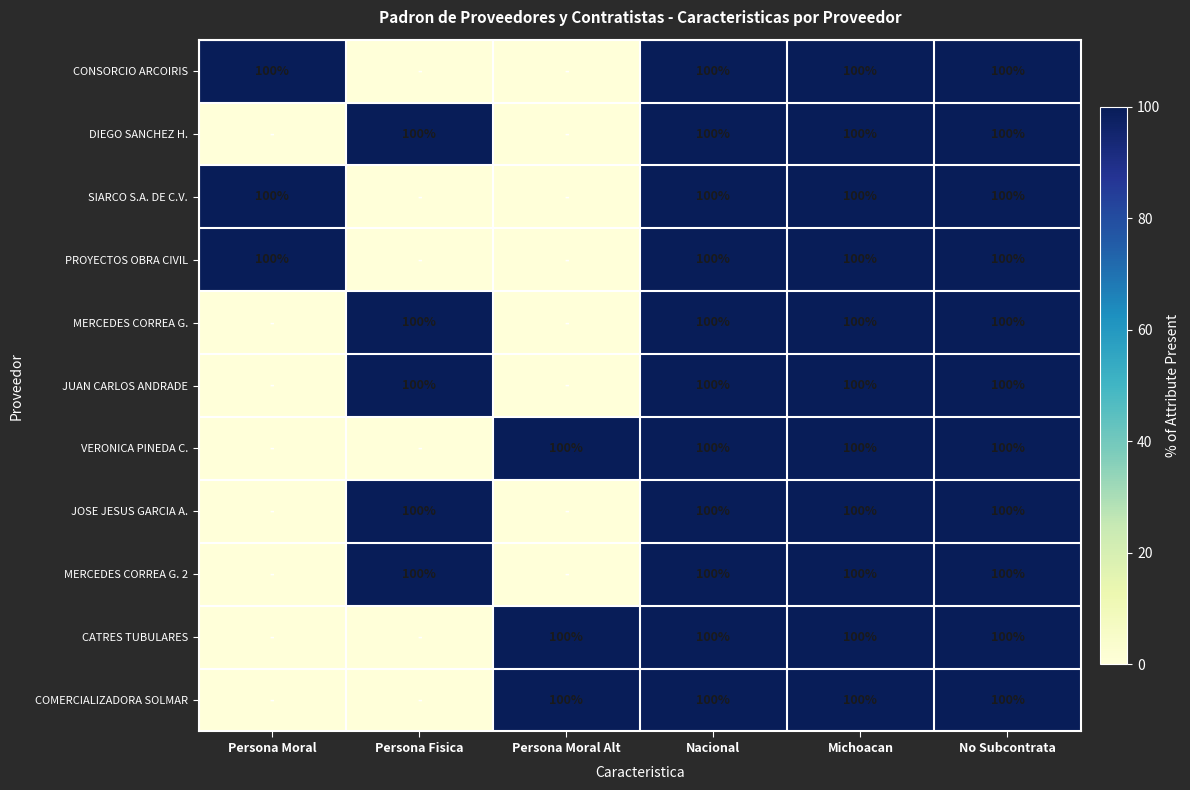

What is the sum of the JUAN CARLOS ANDRADE values at Persona Fisica and Nacional?

200